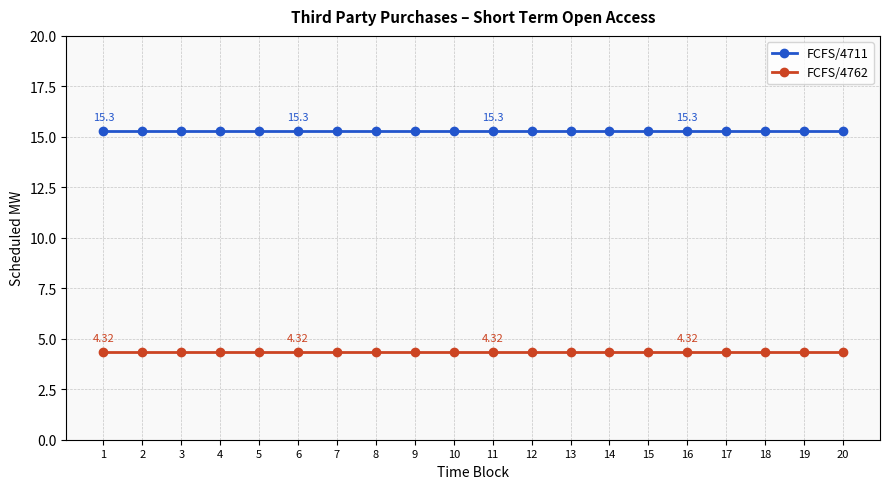

True or false: FCFS/4711 and FCFS/4762 intersect in this chart.

False